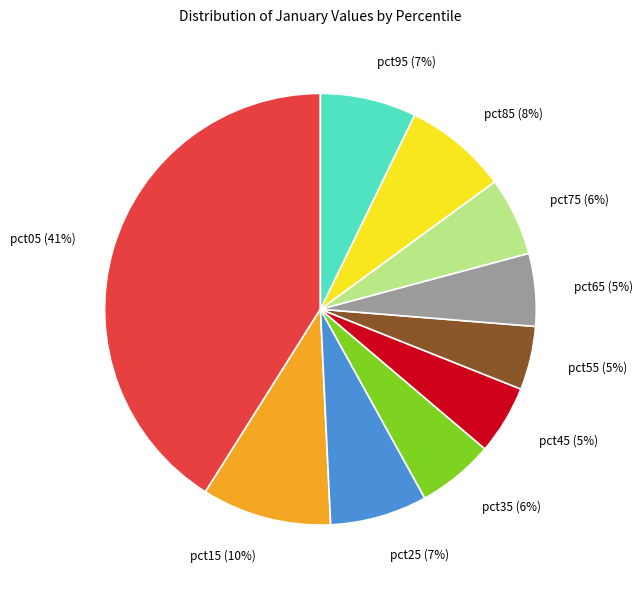

To the nearest percent, what percentage of the pie is pct65?

5%